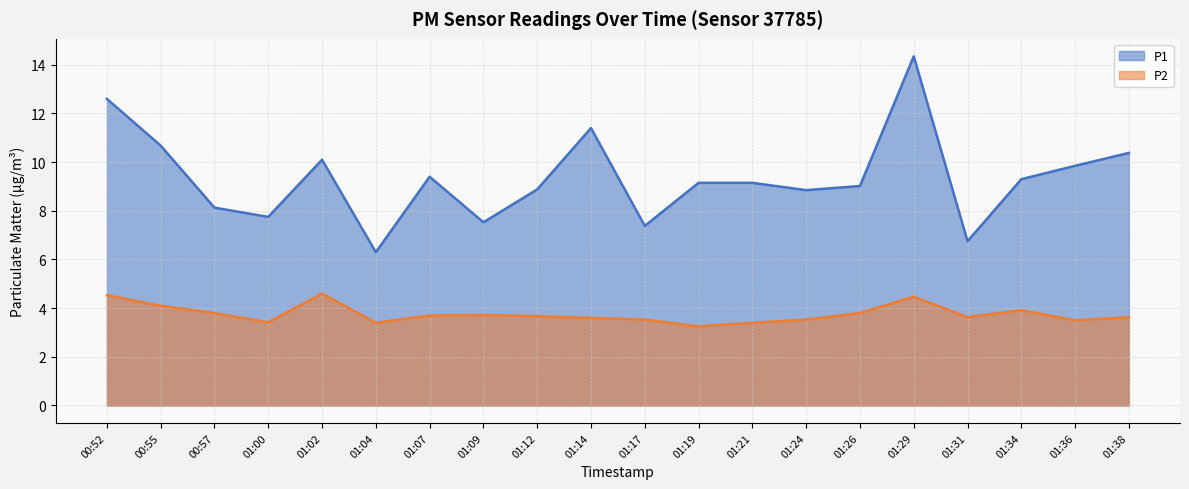

What is the difference between the highest and lowest values at 01:31?

3.1